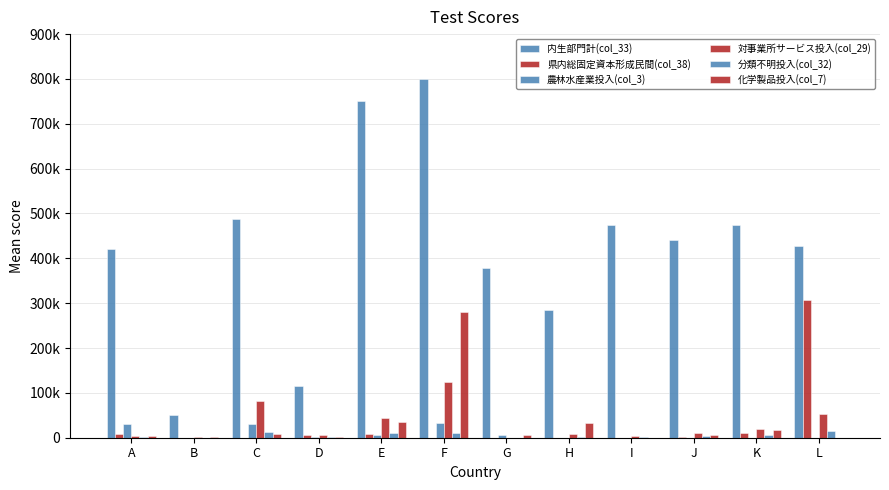

The 農林水産業投入(col_3) series shows 11 at L. True or false?

False